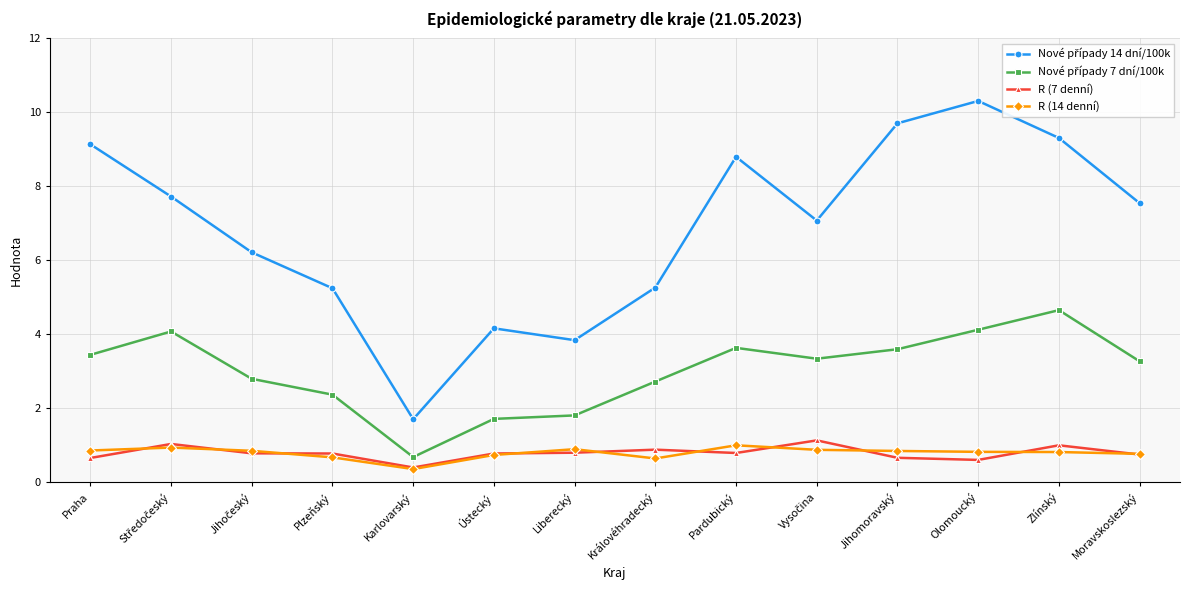

True or false: R (14 denní) has a value of 0.8 at Olomoucký.

True